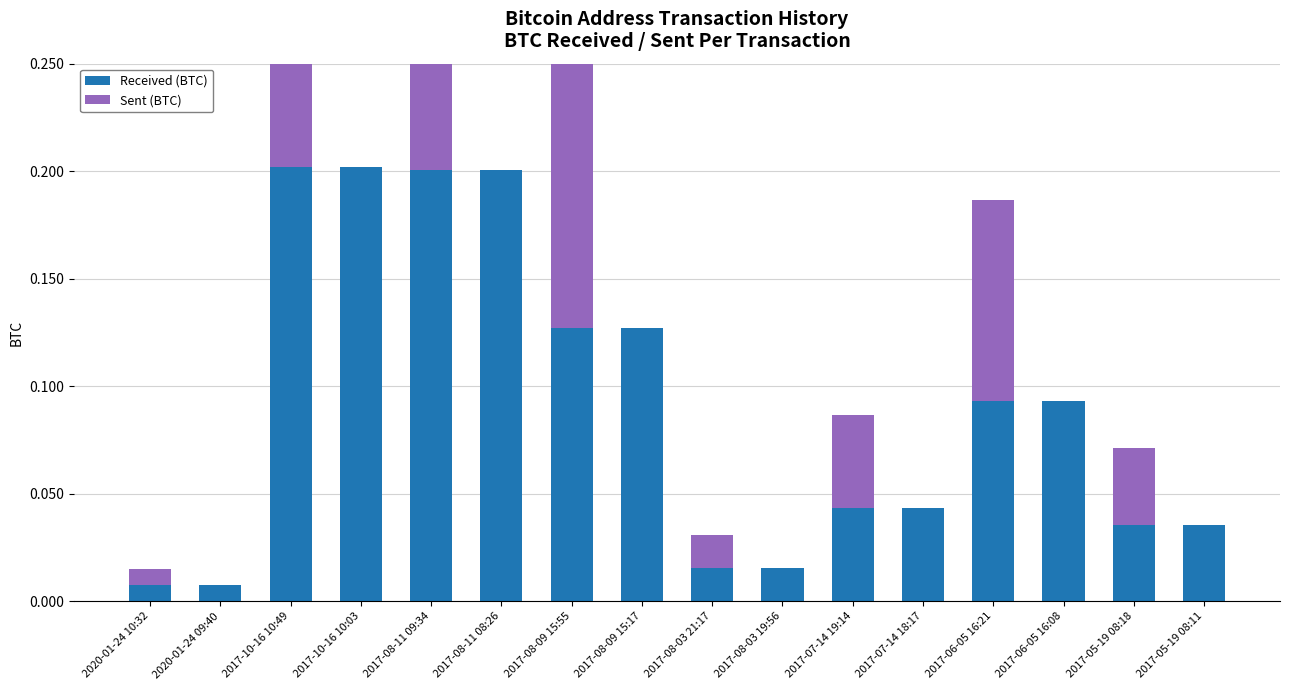

Reading right to left, what are all the values shown in this chart?

Received (BTC): 2017-05-19 08:11=0.0	2017-05-19 08:18=0.0	2017-06-05 16:08=0.1	2017-06-05 16:21=0.1	2017-07-14 18:17=0.0	2017-07-14 19:14=0.0	2017-08-03 19:56=0.0	2017-08-03 21:17=0.0	2017-08-09 15:17=0.1	2017-08-09 15:55=0.1	2017-08-11 08:26=0.2	2017-08-11 09:34=0.2	2017-10-16 10:03=0.2	2017-10-16 10:49=0.2	2020-01-24 09:40=0.0	2020-01-24 10:32=0.0
Sent (BTC): 2017-05-19 08:11=0.0	2017-05-19 08:18=0.0	2017-06-05 16:08=0.0	2017-06-05 16:21=0.1	2017-07-14 18:17=0.0	2017-07-14 19:14=0.0	2017-08-03 19:56=0.0	2017-08-03 21:17=0.0	2017-08-09 15:17=0.0	2017-08-09 15:55=0.1	2017-08-11 08:26=0.0	2017-08-11 09:34=0.2	2017-10-16 10:03=0.0	2017-10-16 10:49=0.2	2020-01-24 09:40=0.0	2020-01-24 10:32=0.0